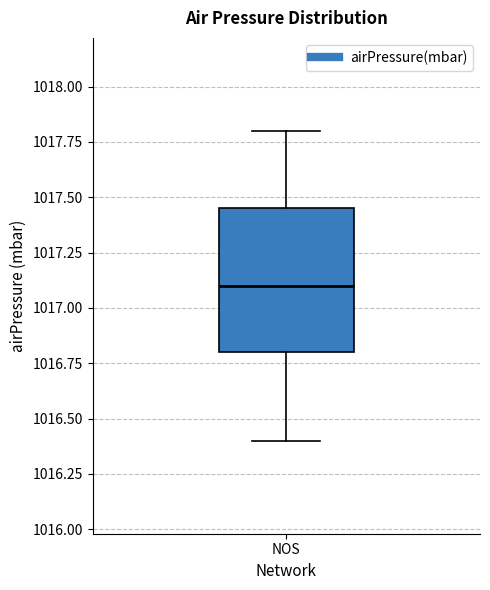

Where is the lower edge of the box for NOS on the y-axis? The values are not printed on the chart, so give them approximately, as read against the axis.

1016.80